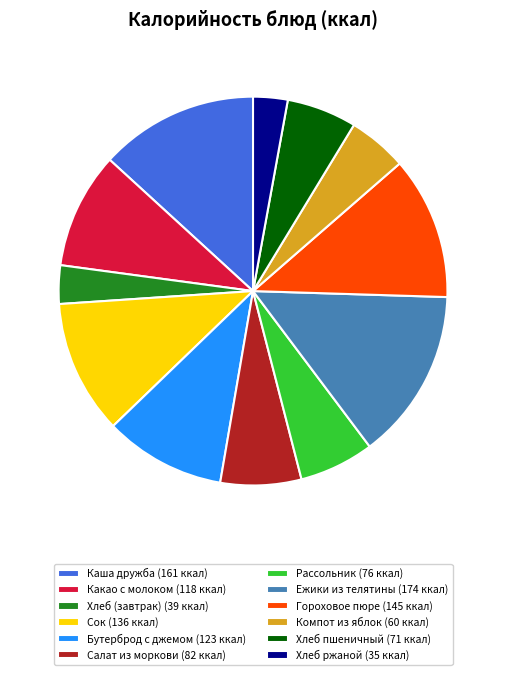

Do Сок (136 ккал) and Бутерброд с джемом (123 ккал) together represent more than half of the pie?

No